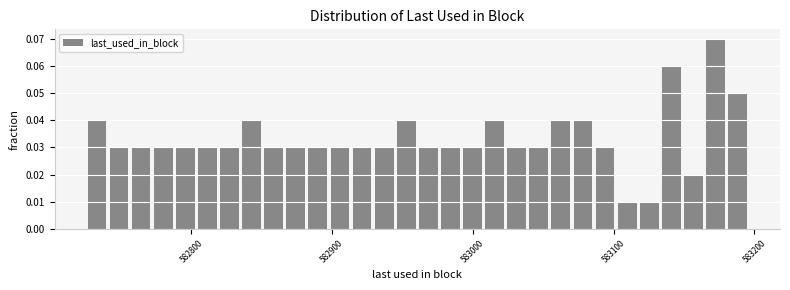

Read against the x-axis, roughly where is the centre of the tallest bar?

583170